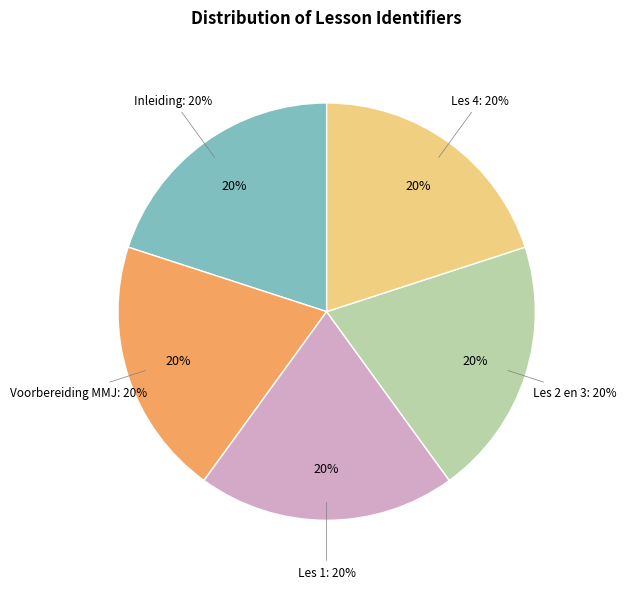

What is the ratio of the value at Les 4 to the value at Les 1?

1.0